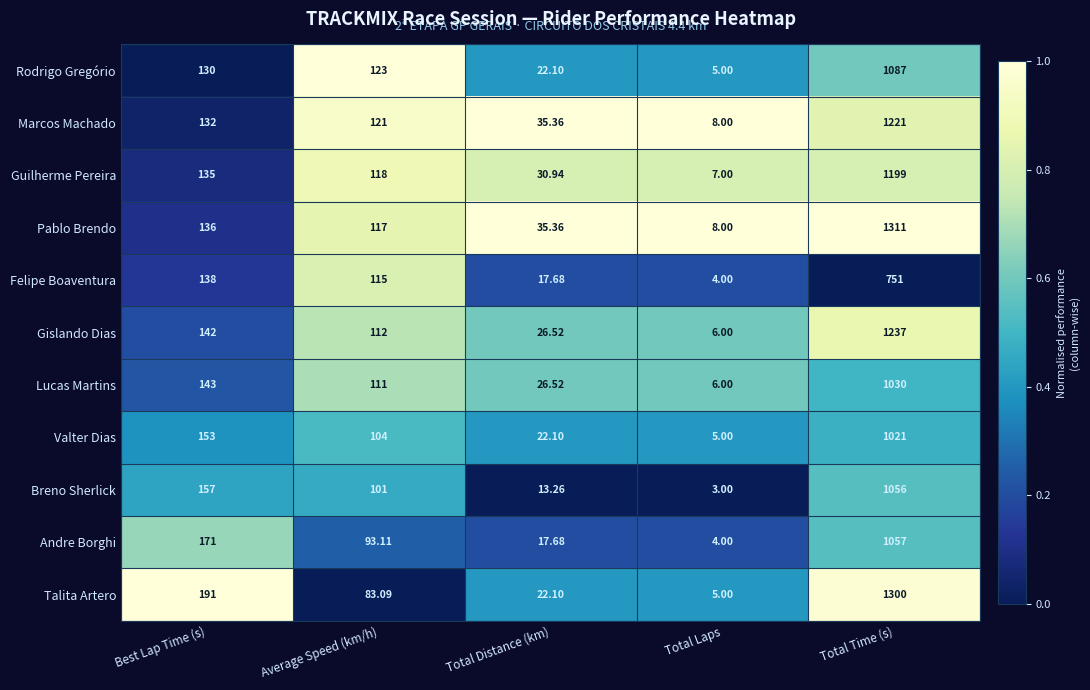

Which series has the largest total across all categories?

Pablo Brendo